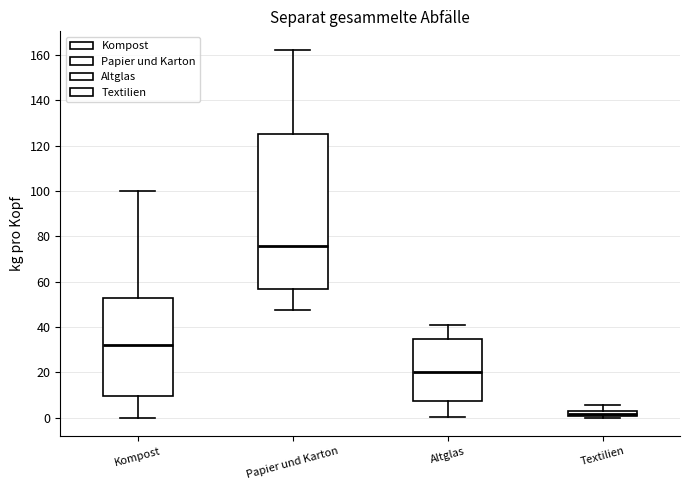

Which box's median line is the lowest?

Textilien